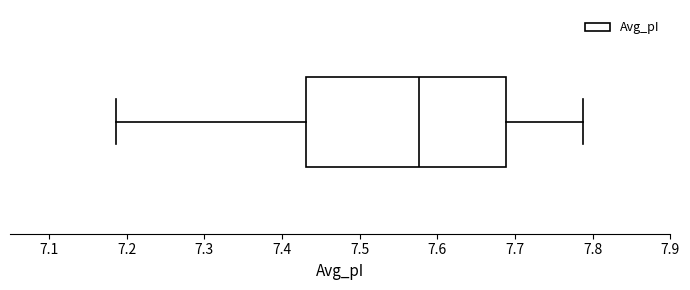

Transcribe this box plot: give where the median line is, the range the box spans, and where the two whiskers end, as read against the x-axis. The values are not printed on the chart, so give them approximately, as read against the axis.

median 7.58, box 7.43 to 7.69, whiskers 7.19 to 7.79